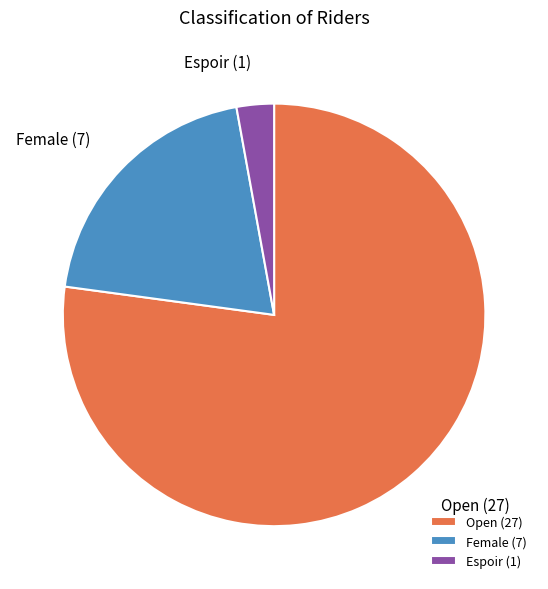

Which category has the biggest portion of the pie?

Open